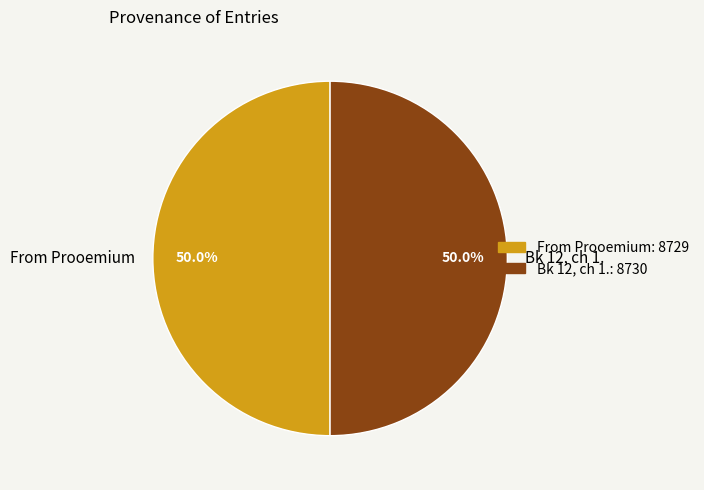

To the nearest percent, what portion does Bk 12, ch 1. represent?

50%